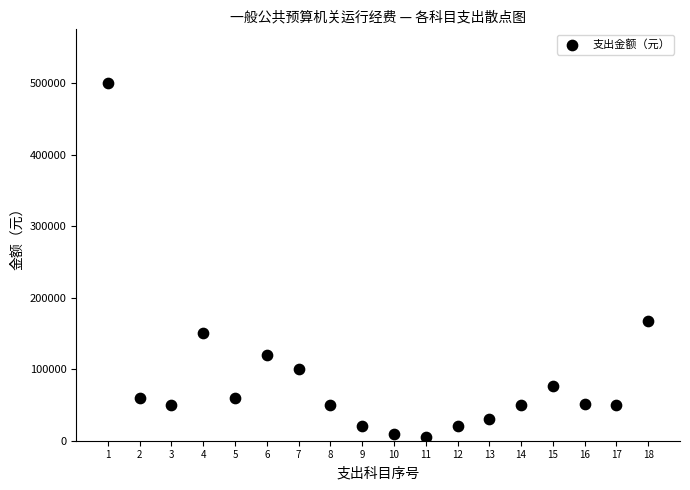

What is the range of X values (max minus min)?

17.0